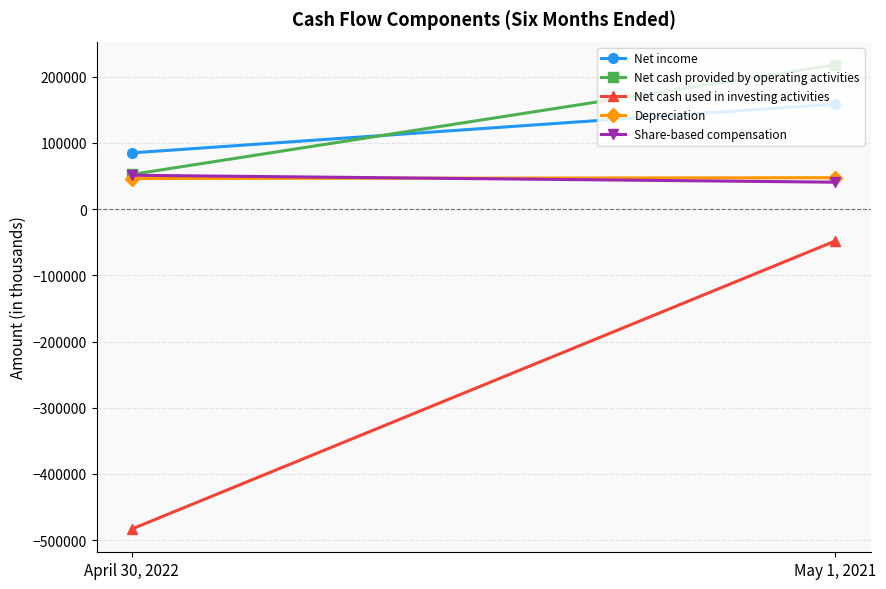

Reading left to right, list all the values displayed in this chart.

Net income: April 30, 2022=84745	May 1, 2021=158465
Net cash provided by operating activities: April 30, 2022=52141	May 1, 2021=217659
Net cash used in investing activities: April 30, 2022=-483132	May 1, 2021=-48178
Depreciation: April 30, 2022=46030	May 1, 2021=47295
Share-based compensation: April 30, 2022=50970	May 1, 2021=40499